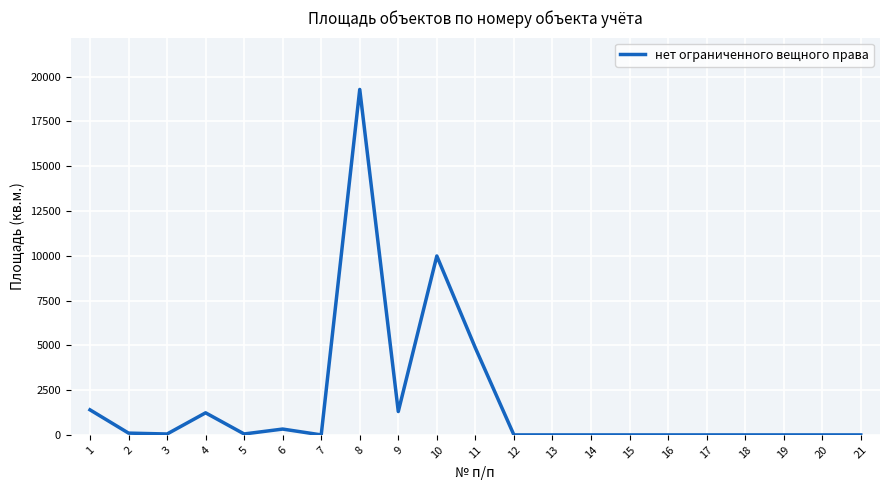

Is it true that the value at 16 is 10174.2?

False